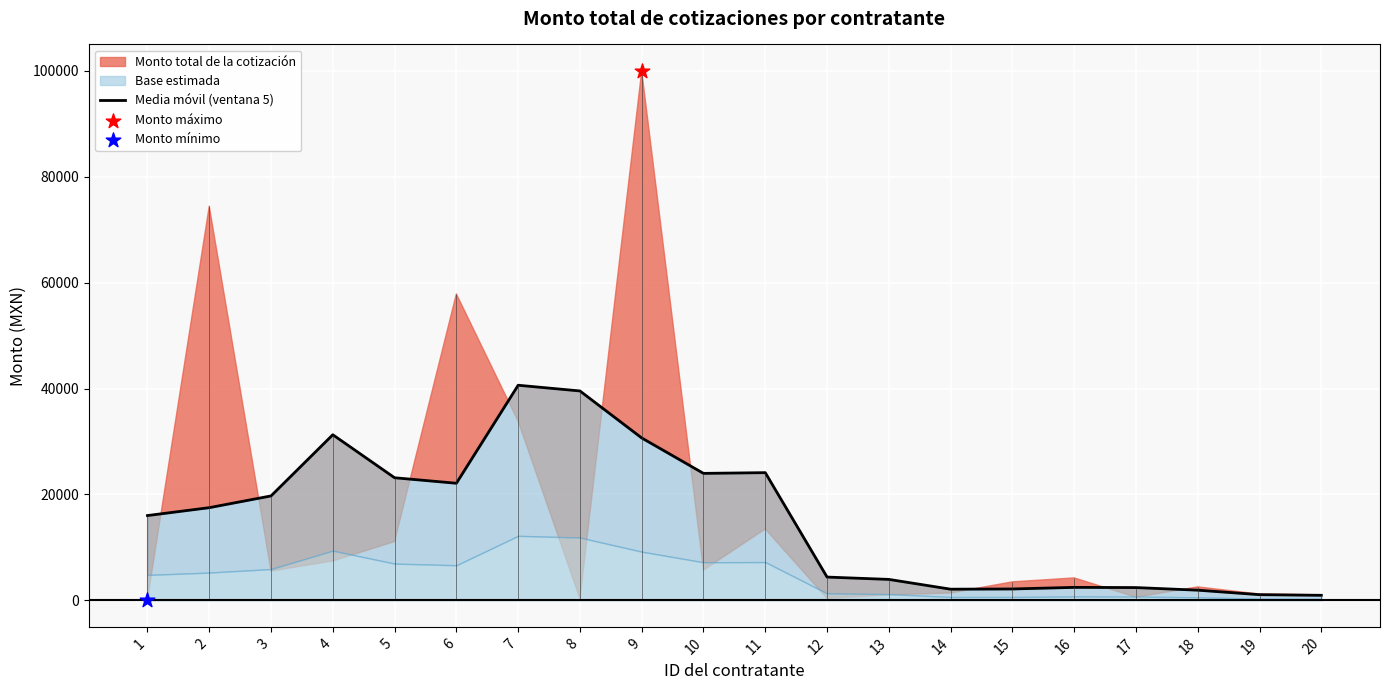

Approximately how many times larger is the value at 4 compared to 12?

7.1